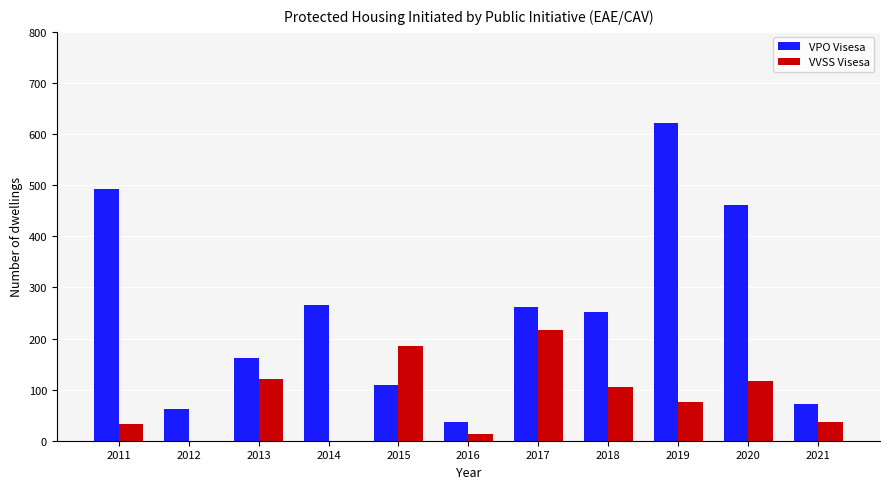

Is the value of VPO Visesa at 2018 greater than the value of VVSS Visesa at 2018?

Yes